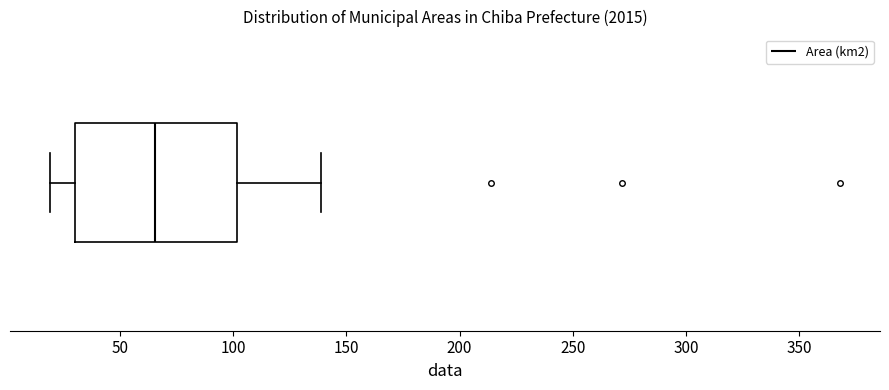

Read this box plot against the x-axis: the position of the median line, the range covered by the box, and the ends of both whiskers. The values are not printed on the chart, so give them approximately, as read against the axis.

median 65, box 30 to 100, whiskers 20 to 140